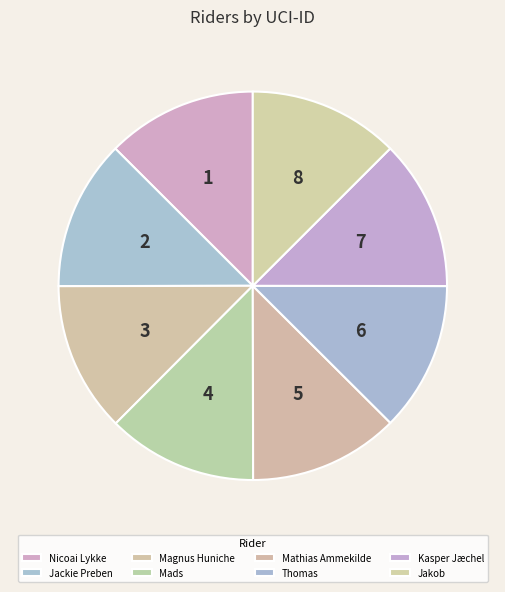

To the nearest percent, what percentage of the pie is Thomas?

12%